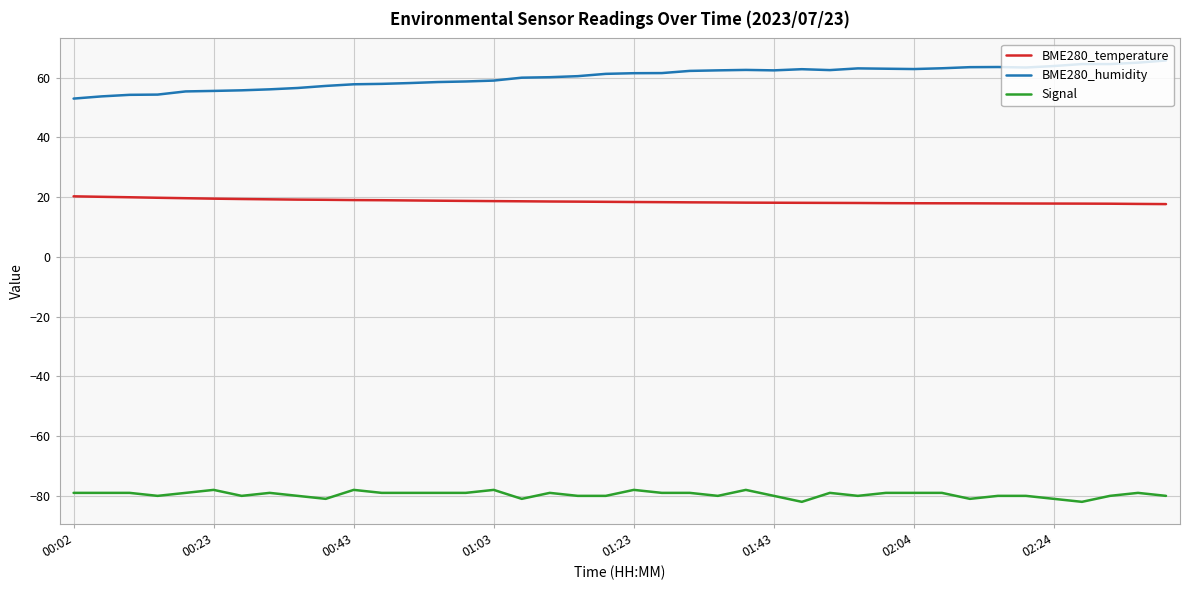

What is the difference between the second highest and second lowest values in the BME280_humidity series?

11.3